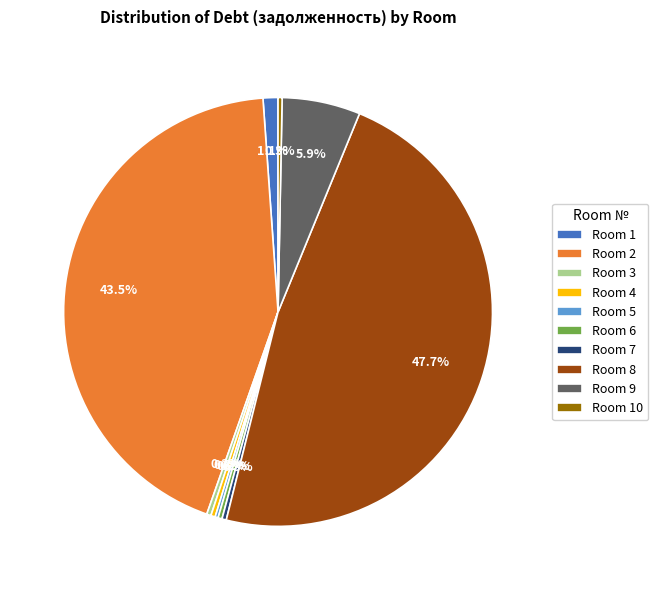

Is there any slice that represents more than half of the pie?

No